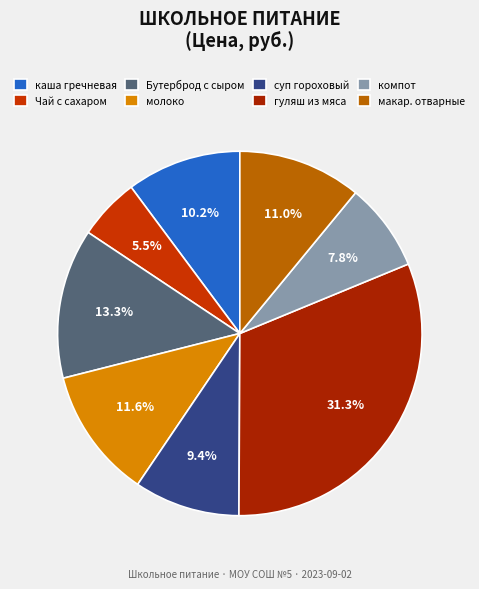

Does каша гречневая represent more than half of the total?

No